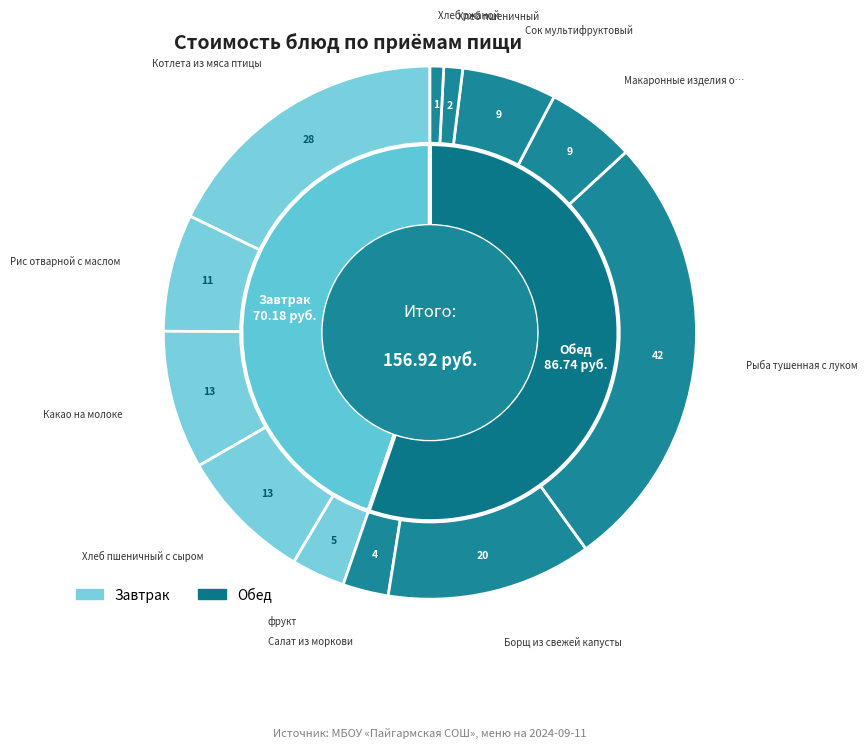

What is the largest slice in the pie chart?

Рыба тушенная с луком